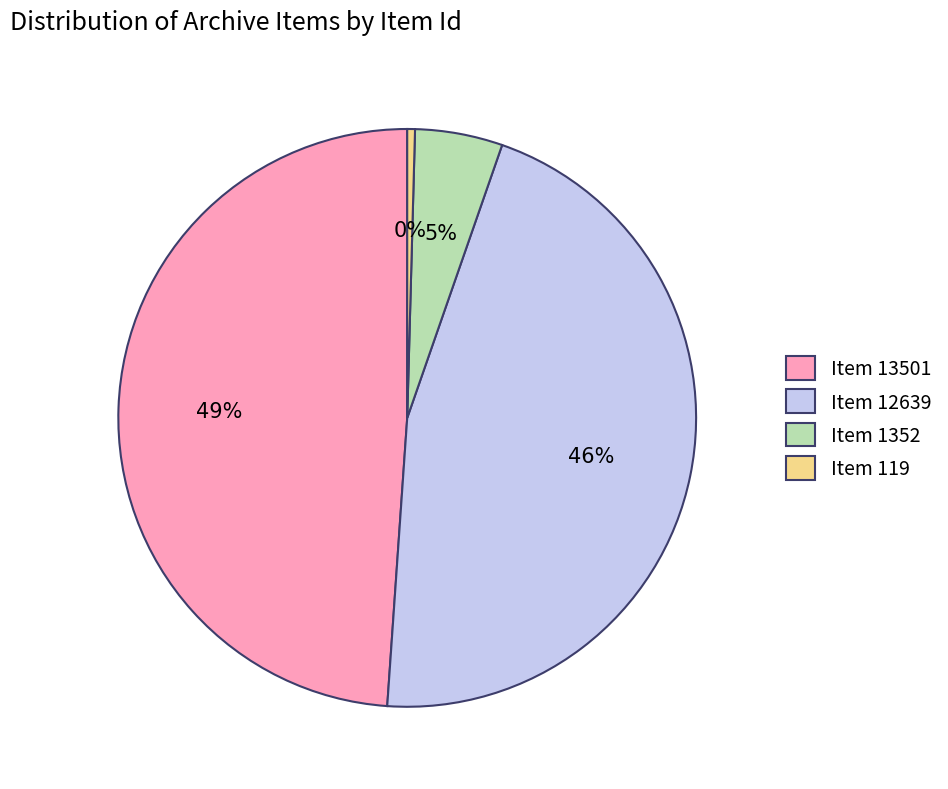

Combined, do Item 119 and Item 12639 account for over 50%?

No